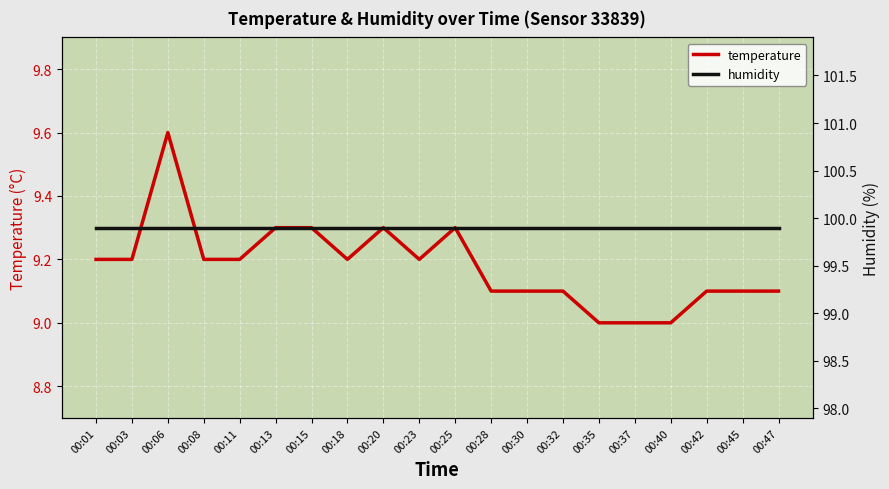

True or false: temperature and humidity cross at least once.

False